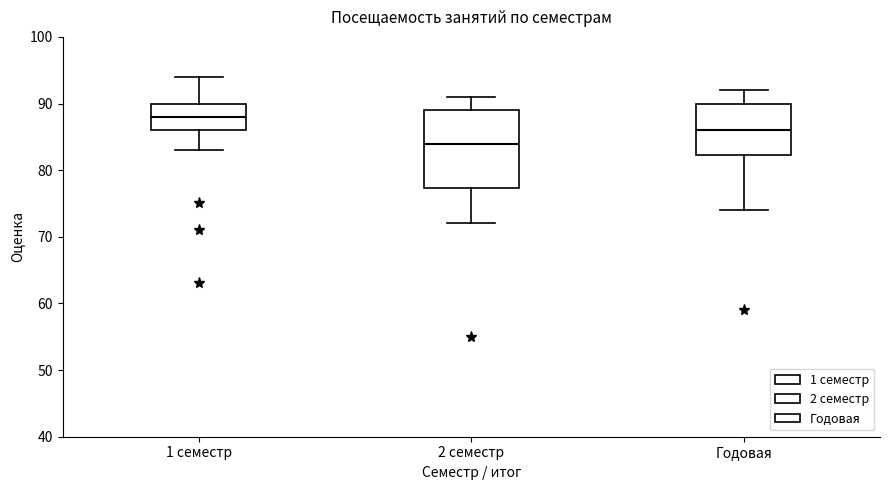

Reading left to right, read every box against the y-axis: the position of its median line, the range the box covers, and the ends of its whiskers. The values are not printed on the chart, so give them approximately, as read against the axis.

1 семестр: median 88, box 86 to 90, whiskers 83 to 94
2 семестр: median 84, box 77 to 89, whiskers 72 to 91
Годовая: median 86, box 82 to 90, whiskers 74 to 92